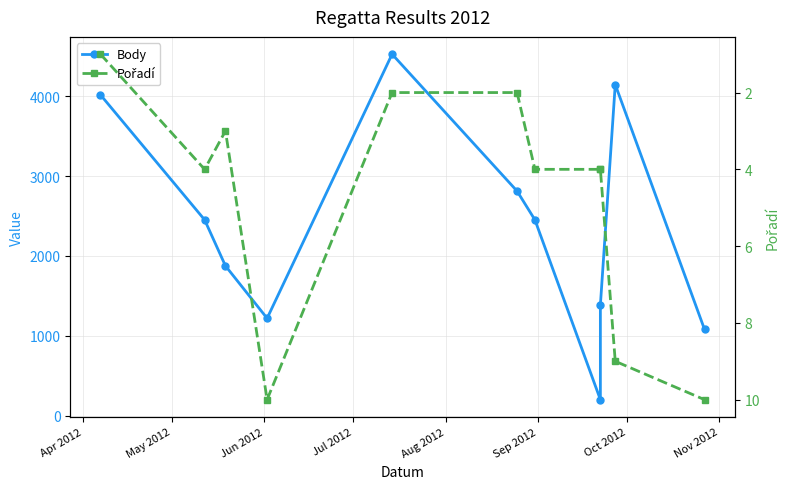

At which label is Body closest to 2363?

May 2012